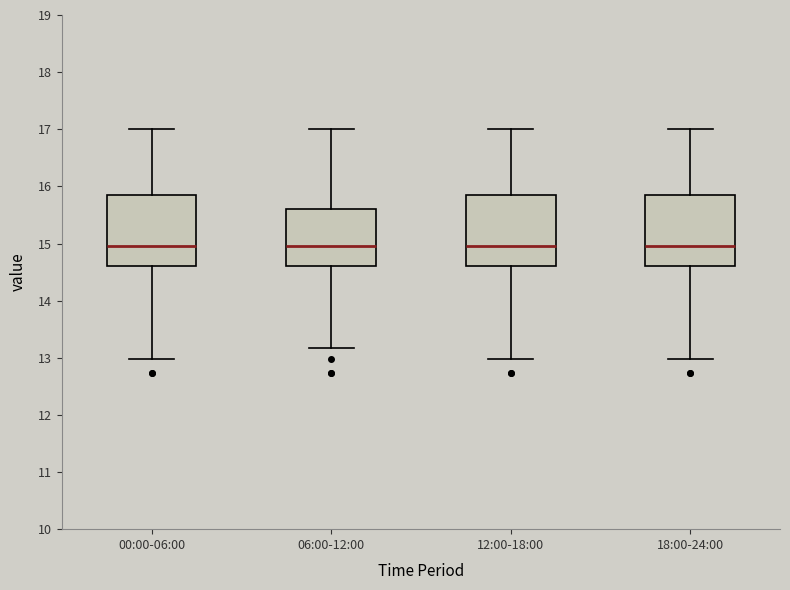

Where is the upper edge of the box for 00:00-06:00 on the y-axis? The values are not printed on the chart, so give them approximately, as read against the axis.

15.8